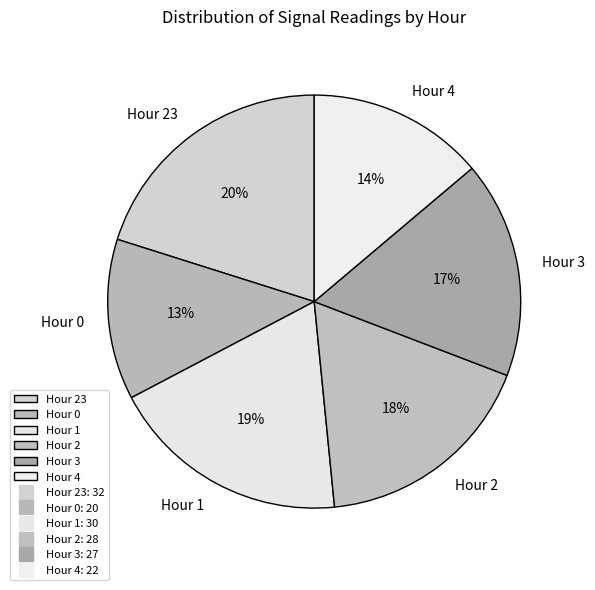

How many segments does this pie chart have?

6